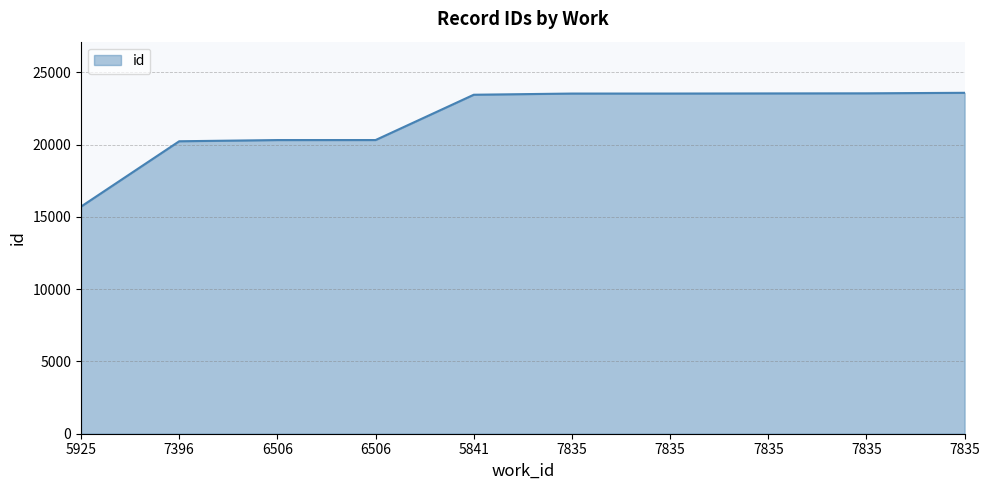

At which label does the data first exceed 23532?

7835